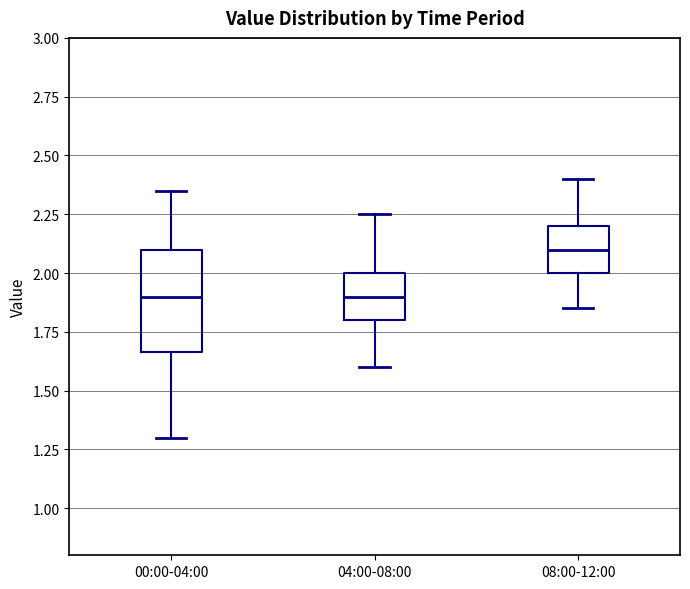

Reading left to right, read every box against the y-axis: the position of its median line, the range the box covers, and the ends of its whiskers. The values are not printed on the chart, so give them approximately, as read against the axis.

00:00-04:00: median 1.90, box 1.65 to 2.10, whiskers 1.30 to 2.35
04:00-08:00: median 1.90, box 1.80 to 2.00, whiskers 1.60 to 2.25
08:00-12:00: median 2.10, box 2.00 to 2.20, whiskers 1.85 to 2.40